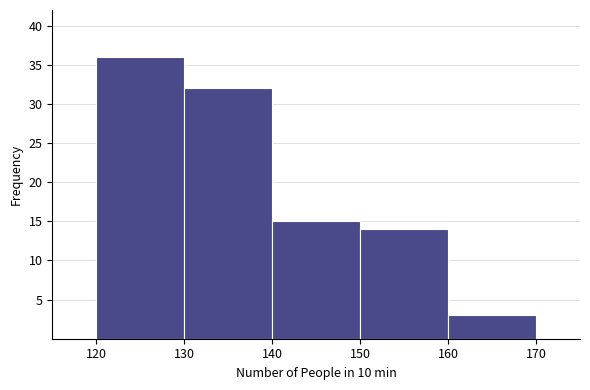

Reading left to right, transcribe this chart: for each bar, give the range it covers on the x-axis and its height. The values are not printed on the chart, so give them approximately, as read against the axis.

120 to 130: 36
130 to 140: 32
140 to 150: 15
150 to 160: 14
160 to 170: 3